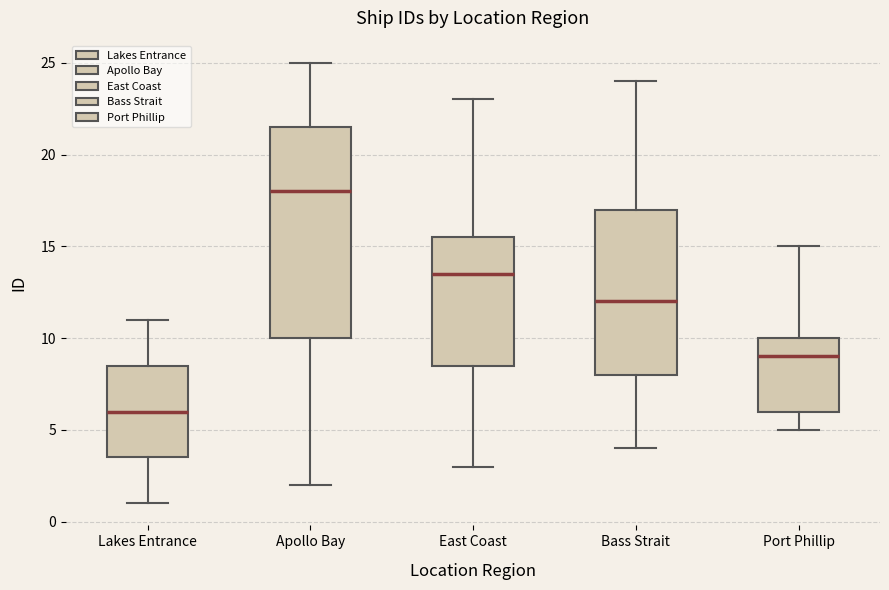

Which box has the lowest median line?

Lakes Entrance